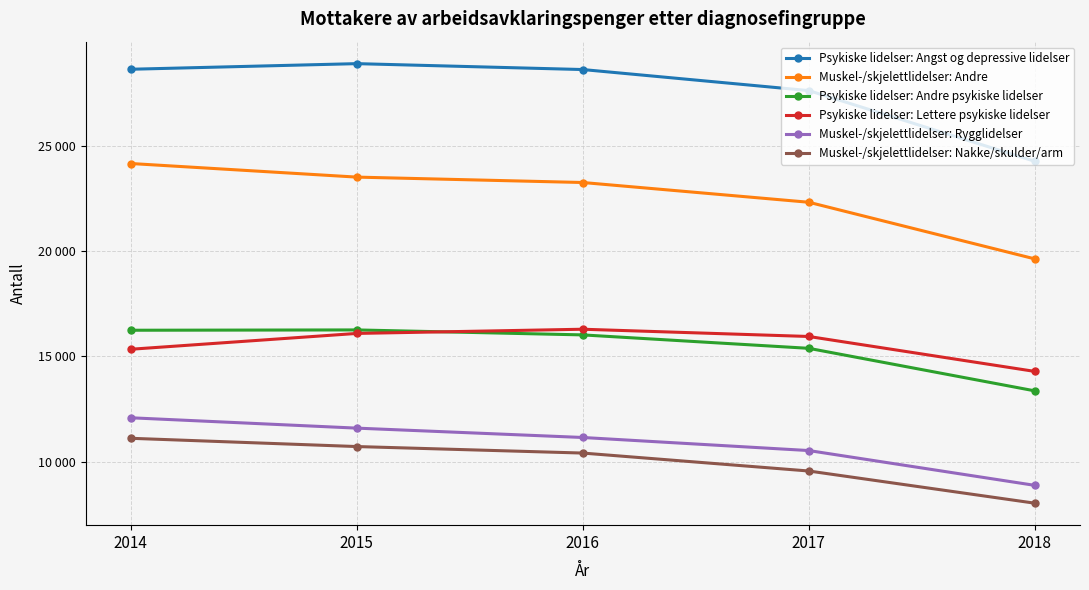

Is this an area chart (filled region under the line)?

No